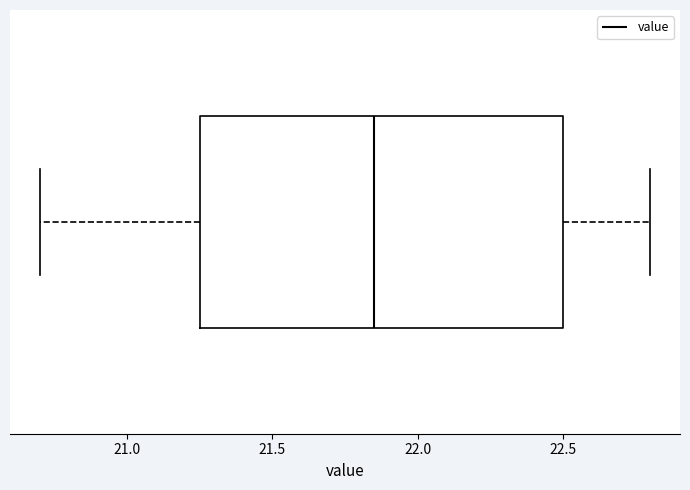

Read this box plot against the x-axis: the position of the median line, the range covered by the box, and the ends of both whiskers. The values are not printed on the chart, so give them approximately, as read against the axis.

median 21.85, box 21.25 to 22.50, whiskers 20.70 to 22.80